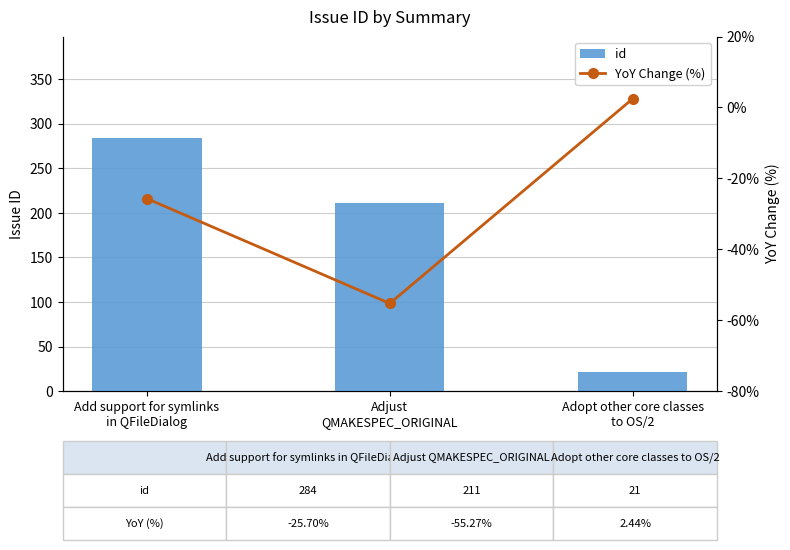

What is the difference between the id values at Add support for symlinks
in QFileDialog and Adjust
QMAKESPEC_ORIGINAL?

73